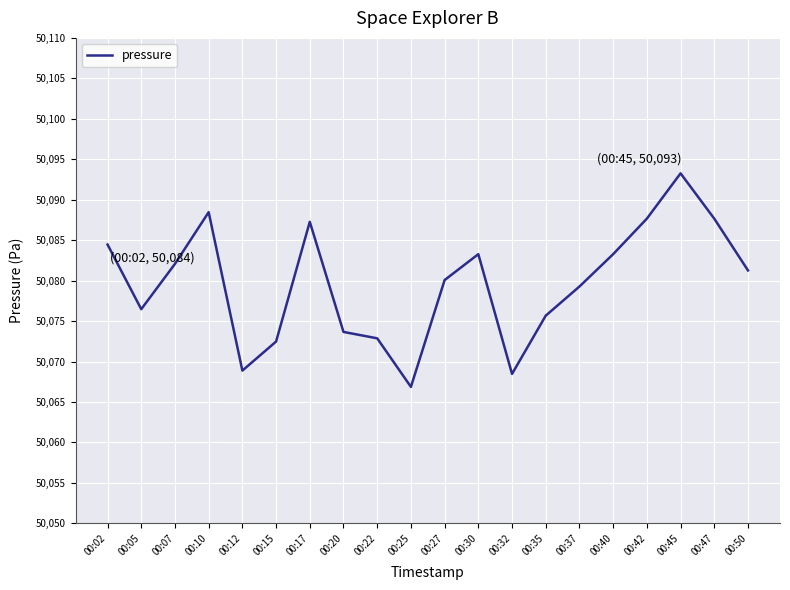

What is the difference between the maximum and minimum values?

26.4